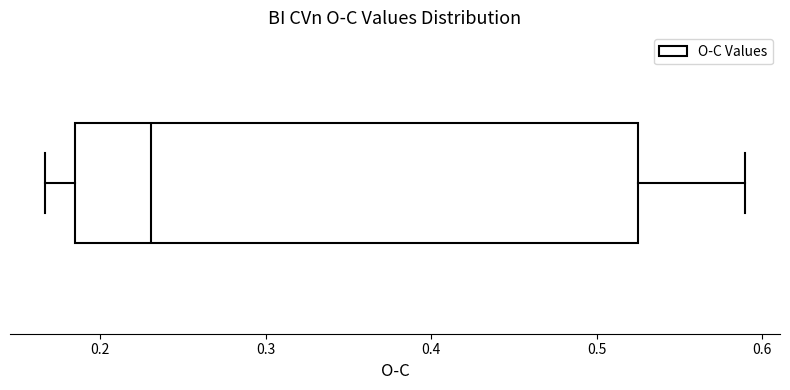

Transcribe this box plot: give where the median line is, the range the box spans, and where the two whiskers end, as read against the x-axis. The values are not printed on the chart, so give them approximately, as read against the axis.

median 0.23, box 0.18 to 0.53, whiskers 0.17 to 0.59